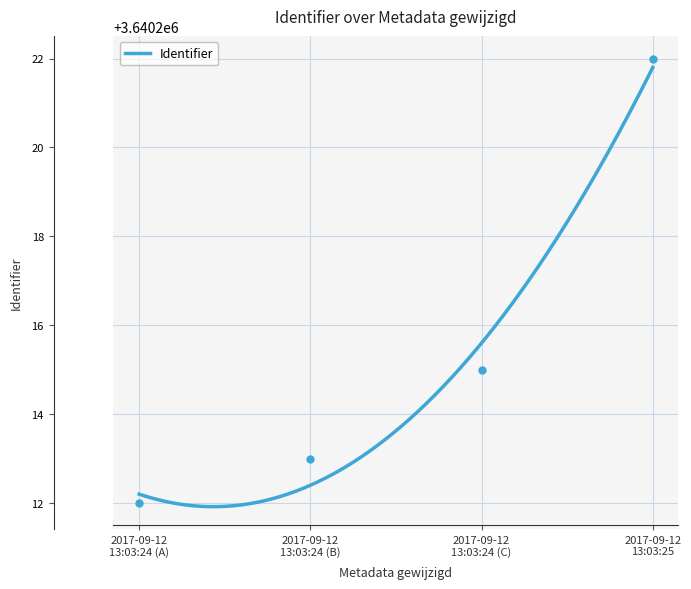

Reading left to right, extract all data points from this chart.

3640212	3640213	3640215	3640222